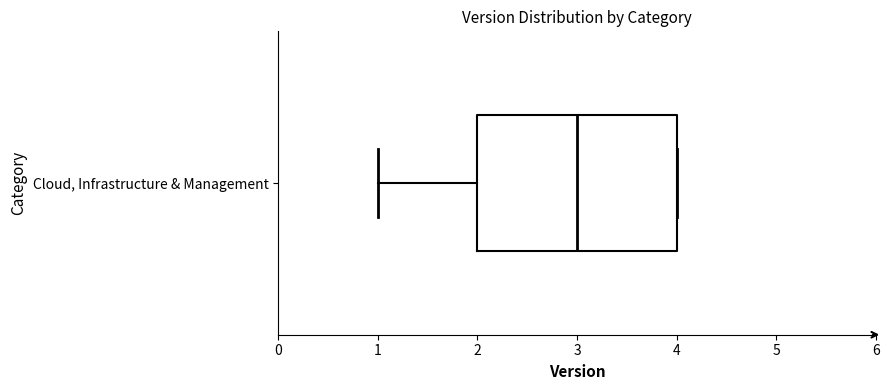

Where is the right edge of the box for Cloud, Infrastructure & Management on the x-axis? The values are not printed on the chart, so give them approximately, as read against the axis.

4